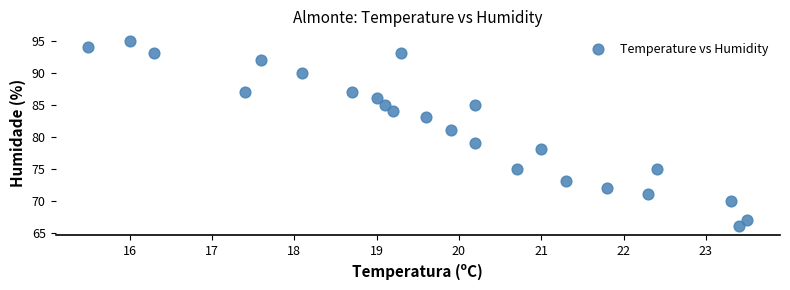

What is the range of Y values (max minus min)?

29